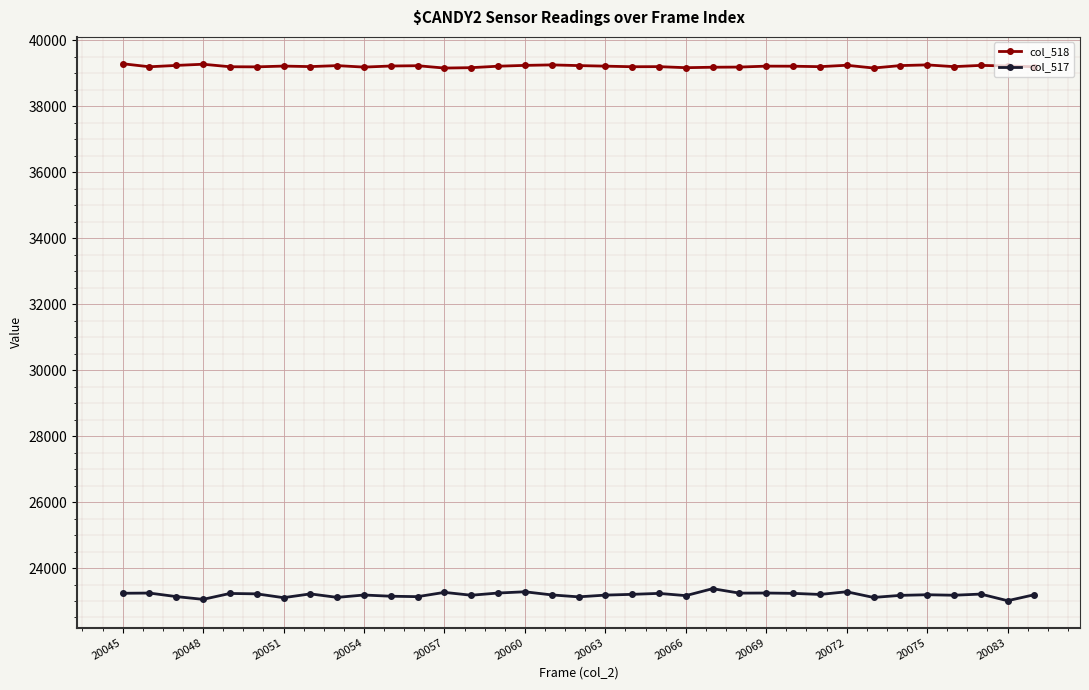

Which series has the widest spread of values?

col_517